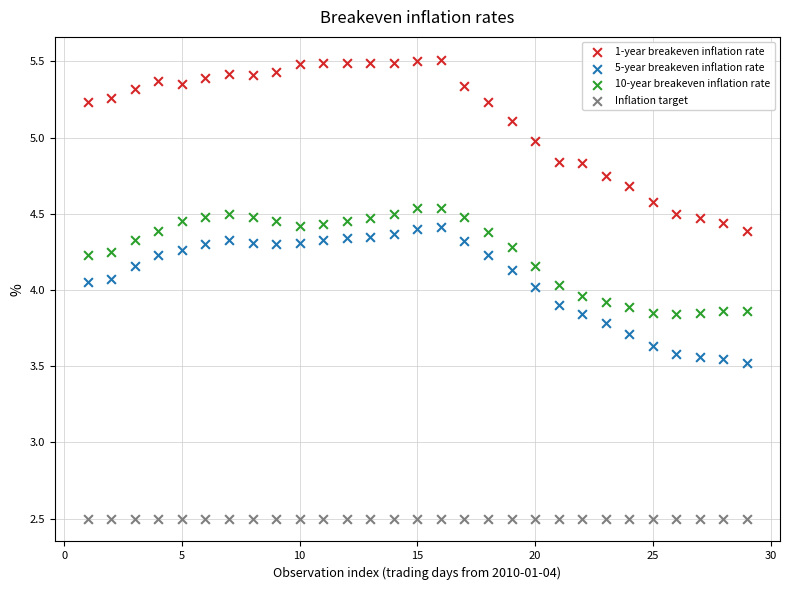

Which series contains the highest Y value?

1-year breakeven inflation rate